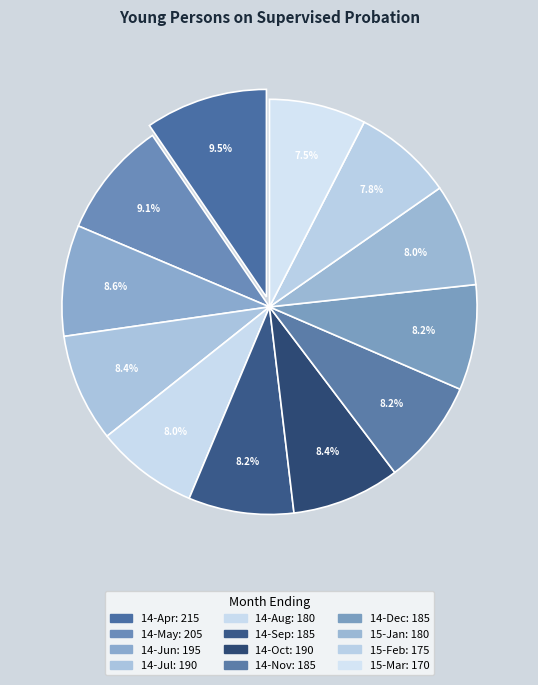

Is there any slice that represents more than half of the pie?

No